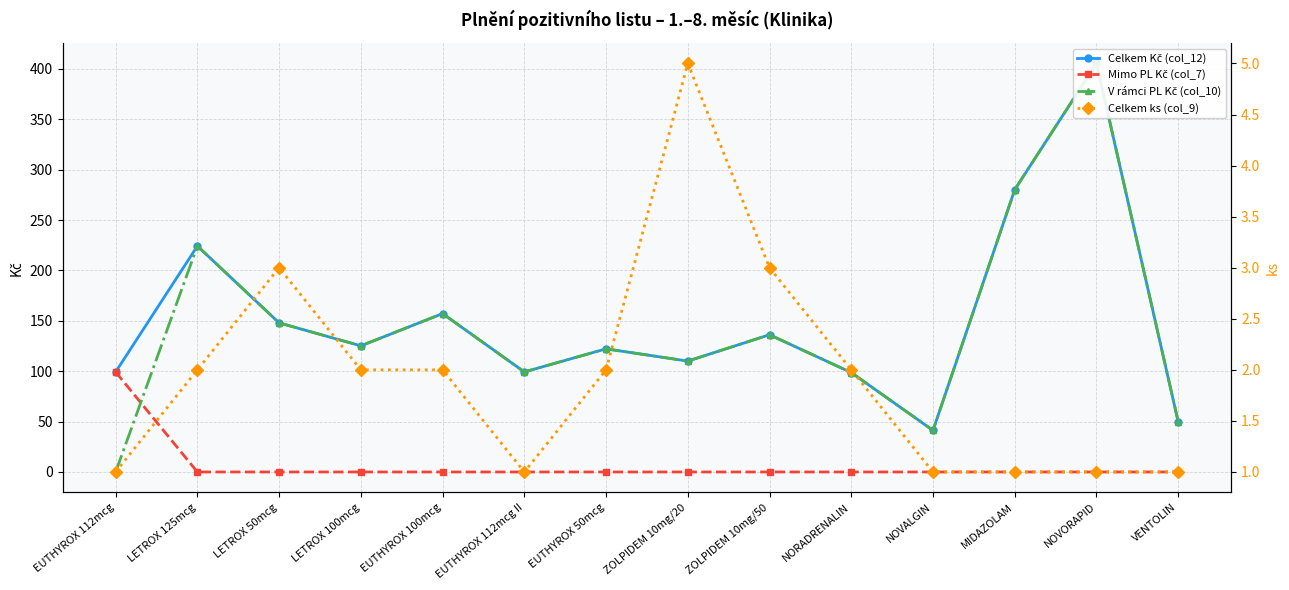

Which series changed the most between ZOLPIDEM 10mg/50 and MIDAZOLAM?

Celkem Kč (col_12)